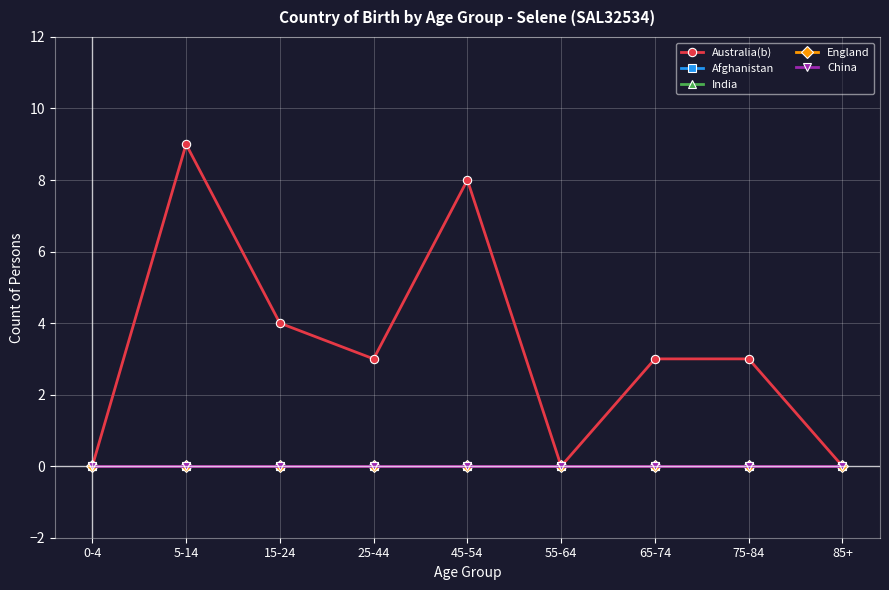

True or false: England and Afghanistan cross at least once.

False